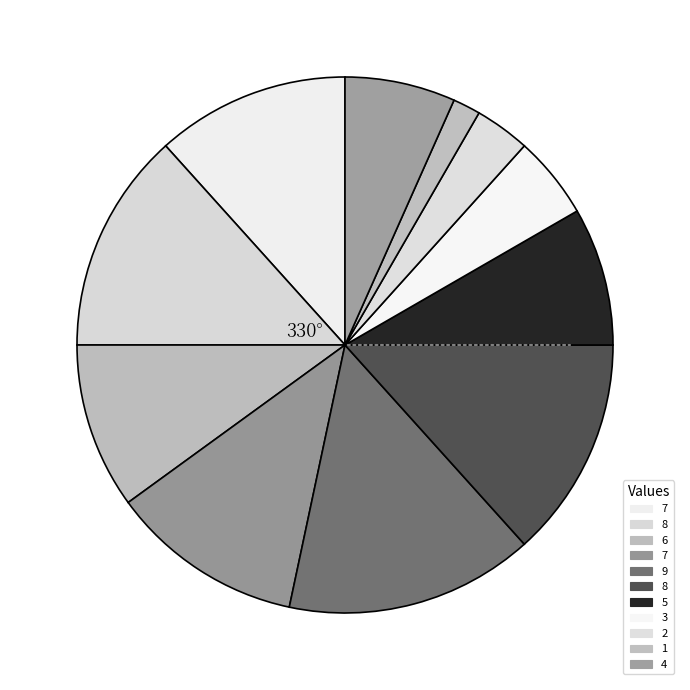

How many segments does this pie chart have?

11